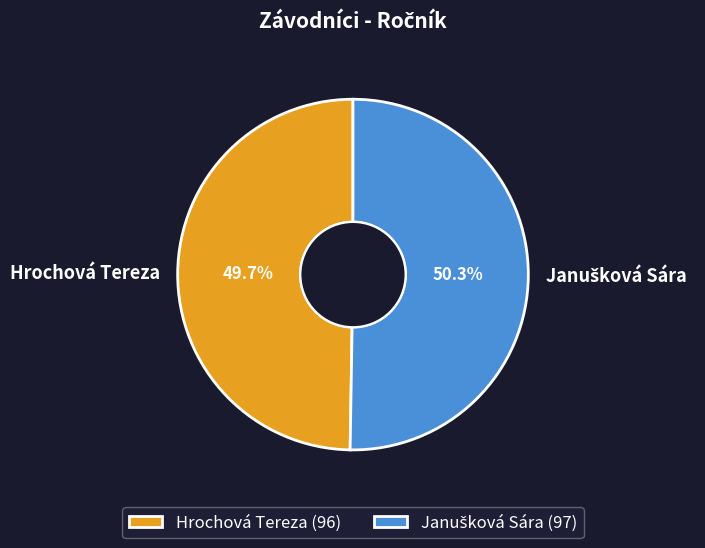

What is the smallest slice in the pie chart?

Hrochová Tereza